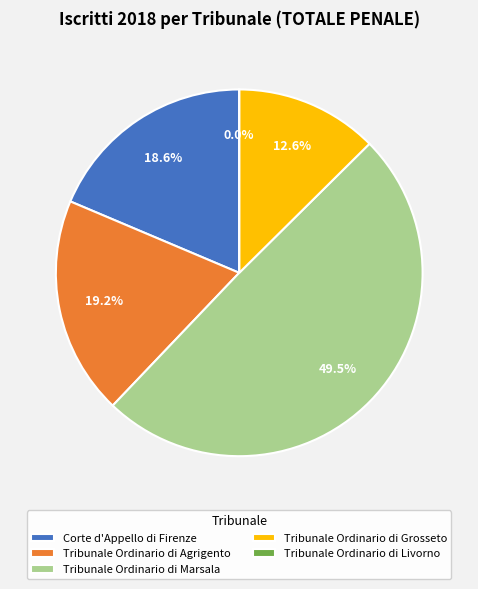

What is the total percentage of Tribunale Ordinario di Agrigento and Corte d'Appello di Firenze?

37.9%